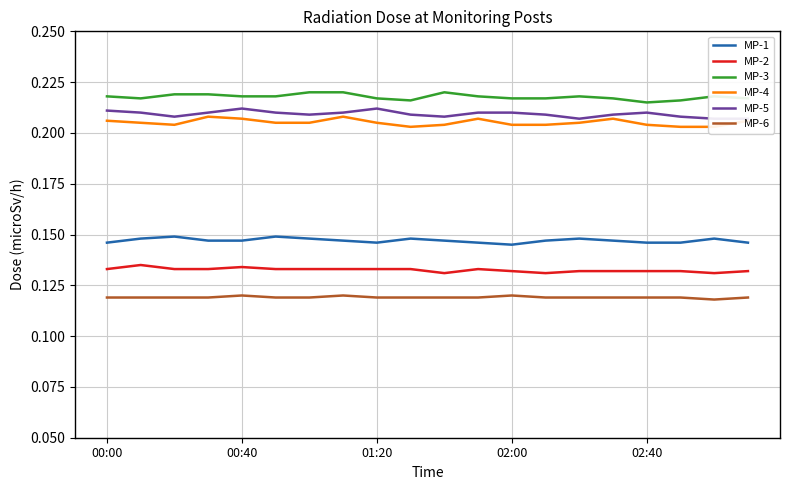

The value of MP-5 at 7 is 0.2. True or false?

True